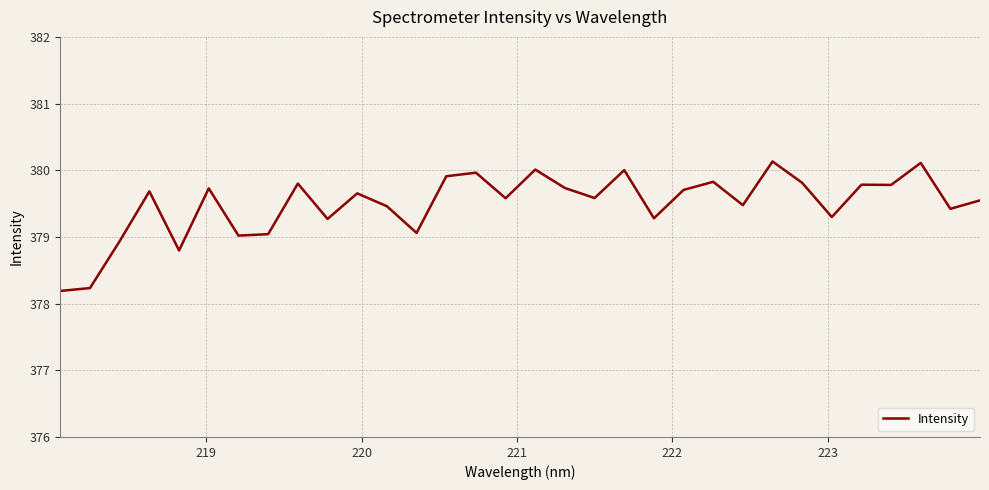

What is the maximum value shown in the chart?

380.1